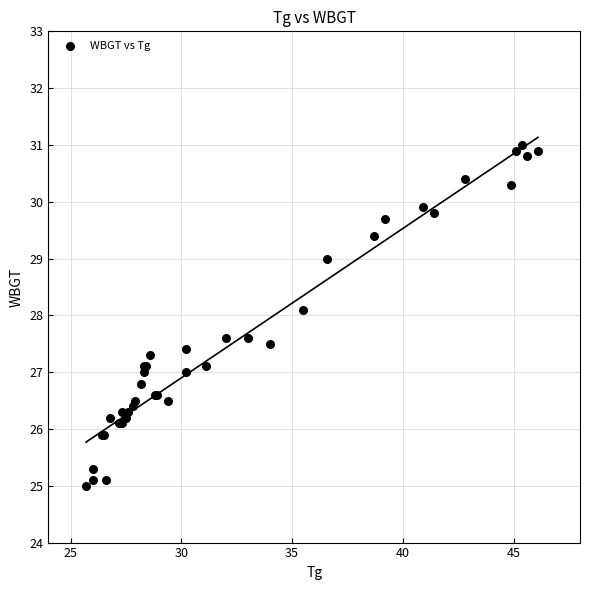

What Y value in the scatter plot is closest to 28?

28.1